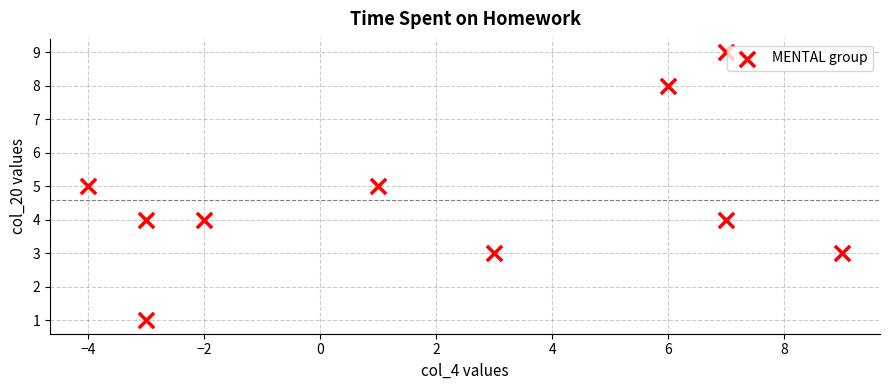

What is the range of X values (max minus min)?

13